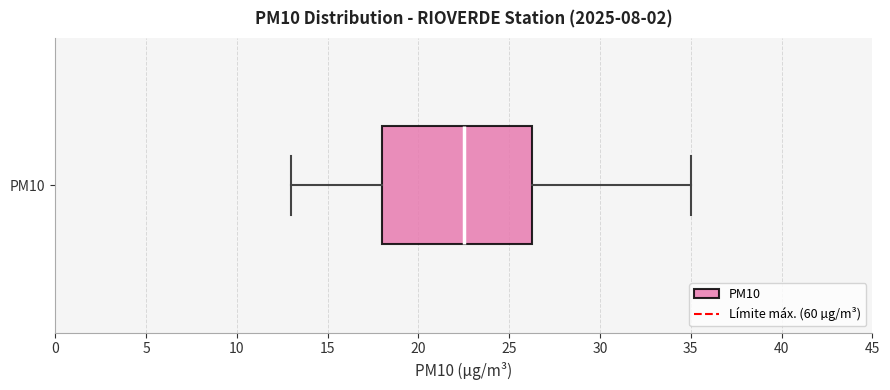

Read this box plot against the x-axis: the position of the median line, the range covered by the box, and the ends of both whiskers. The values are not printed on the chart, so give them approximately, as read against the axis.

median 22.5, box 18.0 to 26.5, whiskers 13.0 to 35.0